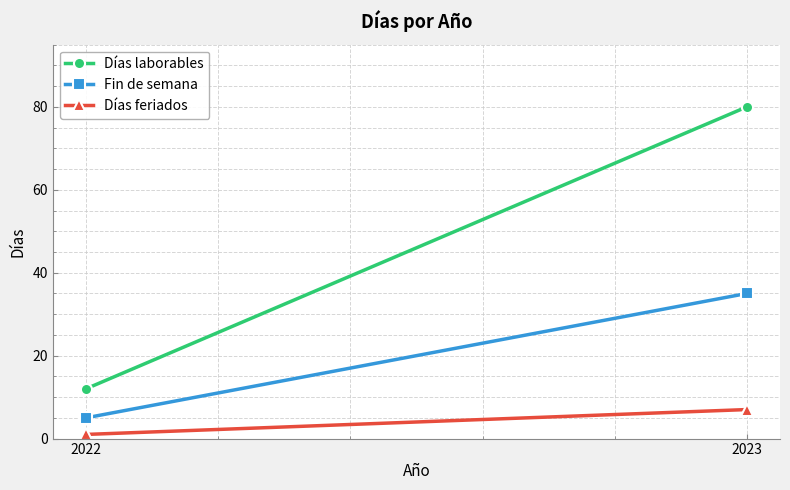

What is the value of the Días laborables point at the 1st from the left?

12